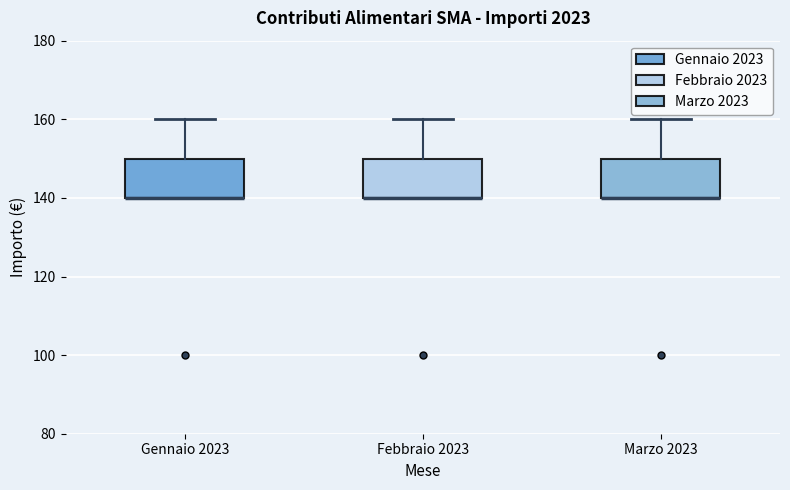

Reading left to right, read every box against the y-axis: the position of its median line, the range the box covers, and the ends of its whiskers. The values are not printed on the chart, so give them approximately, as read against the axis.

Gennaio 2023: median 140 (drawn on the box's lower edge), box 140 to 150, whiskers 140 to 160
Febbraio 2023: median 140 (drawn on the box's lower edge), box 140 to 150, whiskers 140 to 160
Marzo 2023: median 140 (drawn on the box's lower edge), box 140 to 150, whiskers 140 to 160